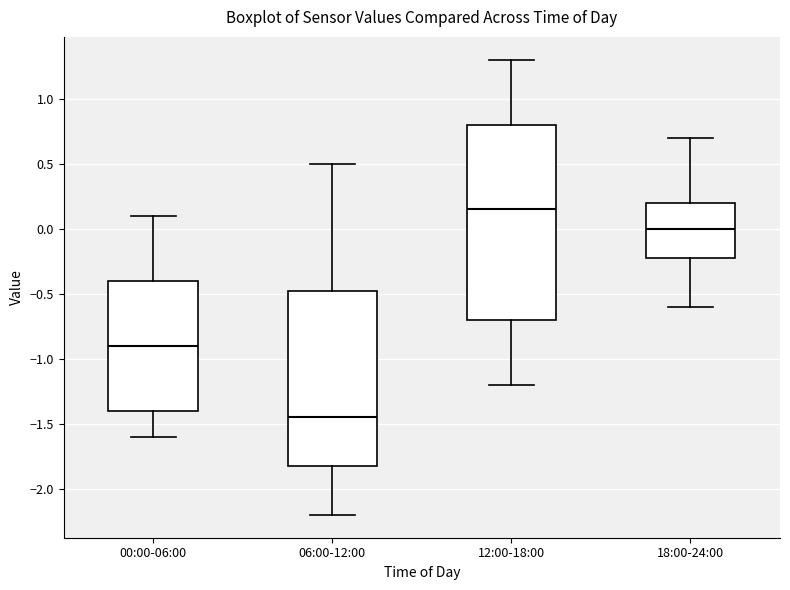

Which box has the highest median line?

12:00-18:00